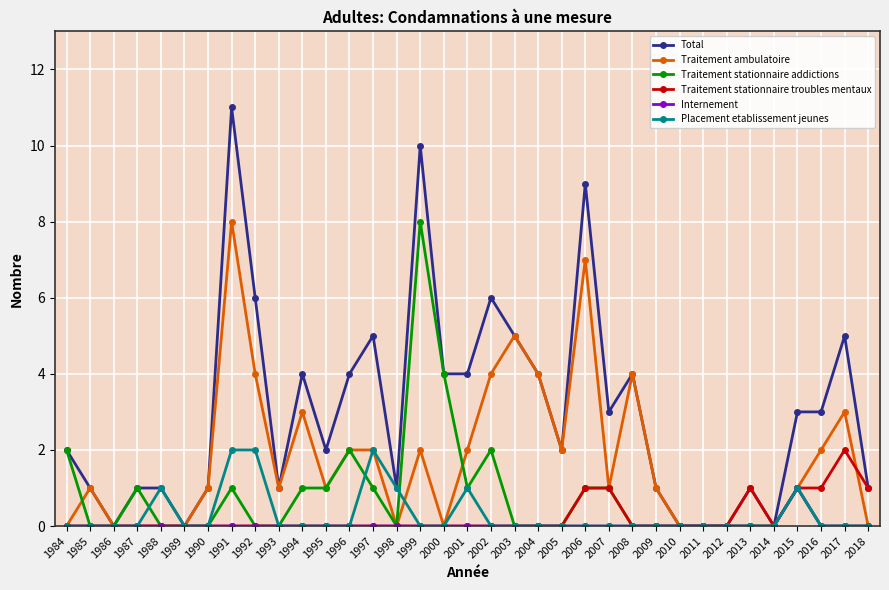

Which series has the largest range (max minus min)?

Total